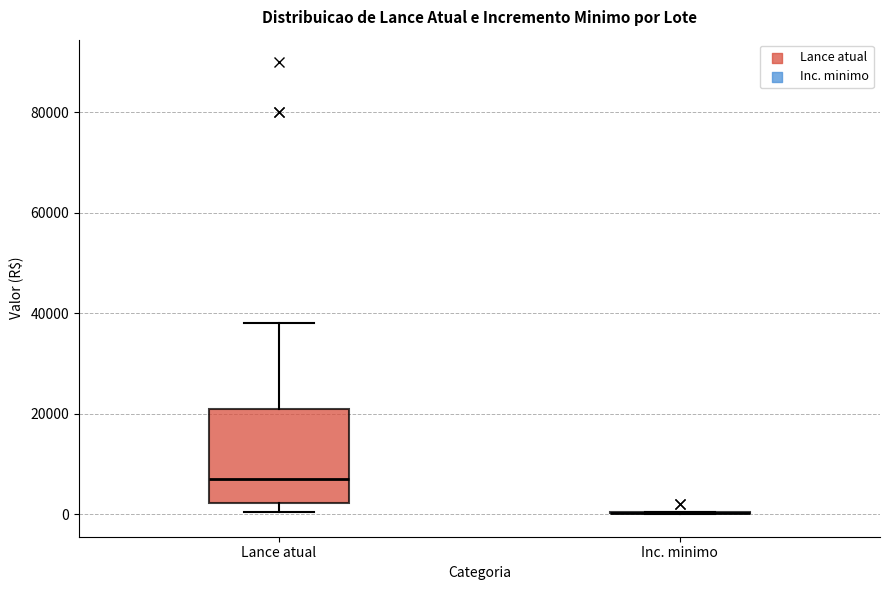

Where does the upper whisker of the box for Lance atual end on the y-axis? The values are not printed on the chart, so give them approximately, as read against the axis.

38000